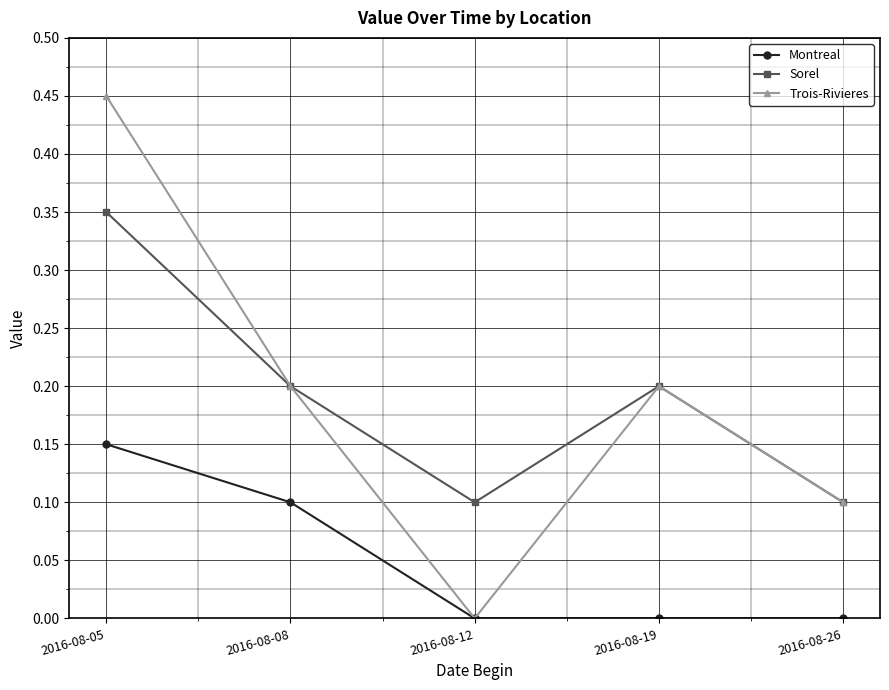

True or false: Sorel and Montreal cross at least once.

False